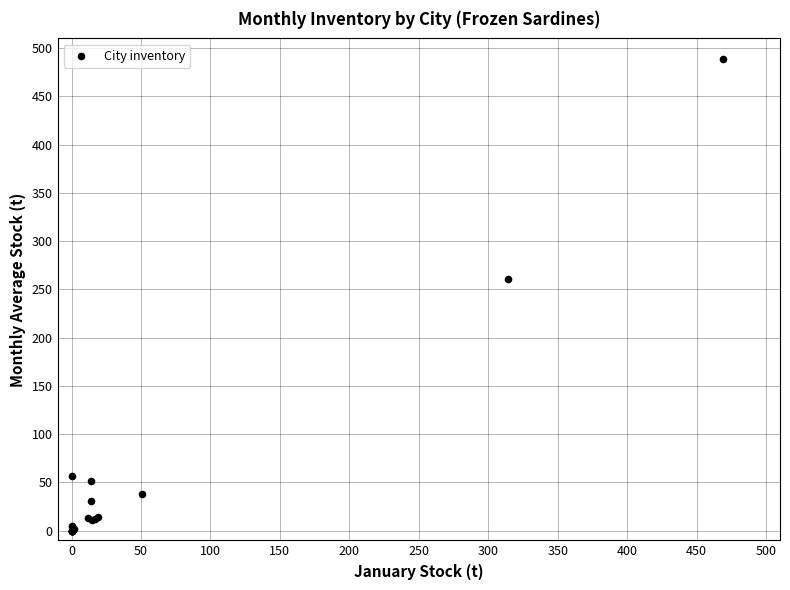

What Y value in the scatter plot is closest to 244?

261.2